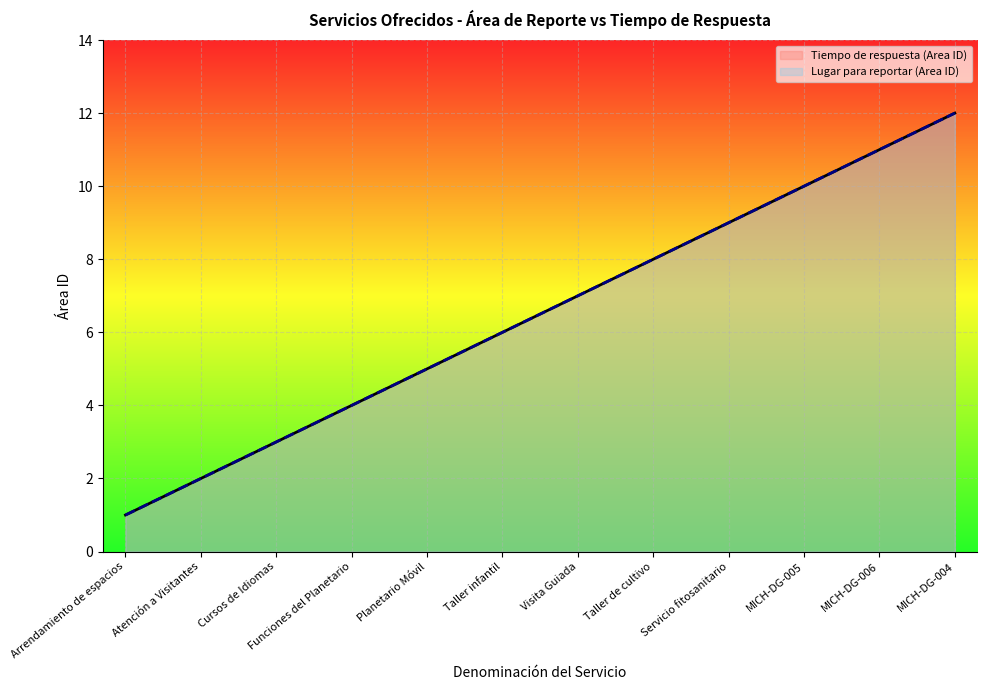

True or false: Tiempo de respuesta (Area ID) and Lugar para reportar (Area ID) cross at least once.

False